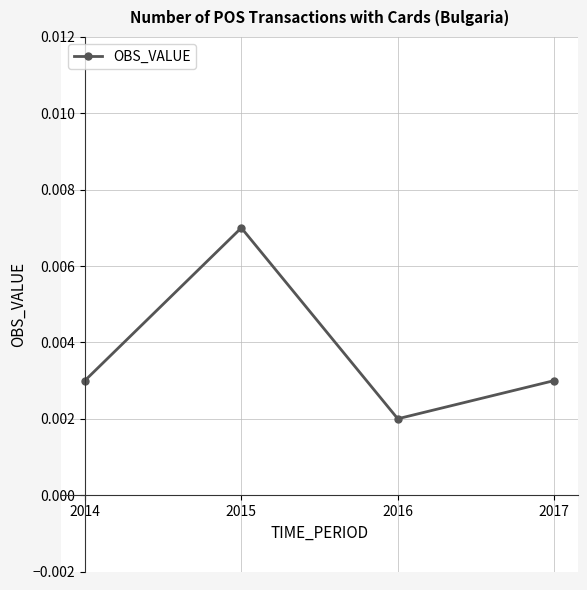

How many points are lower than both their immediate neighbors (excluding endpoints)?

1